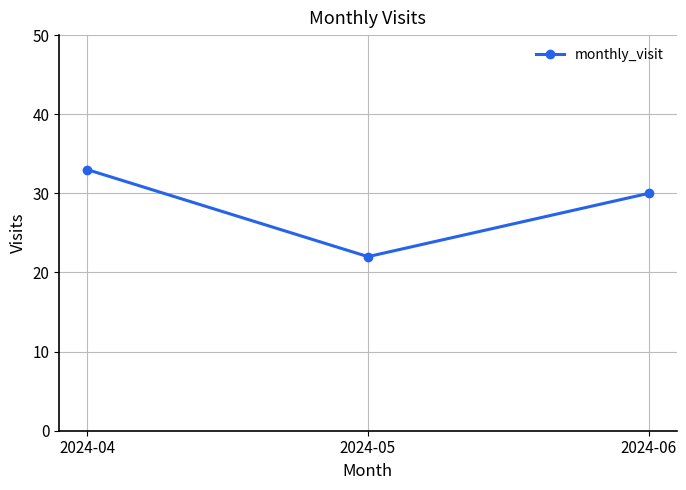

Rank the categories by value from lowest to highest.

2024-05, 2024-06, 2024-04